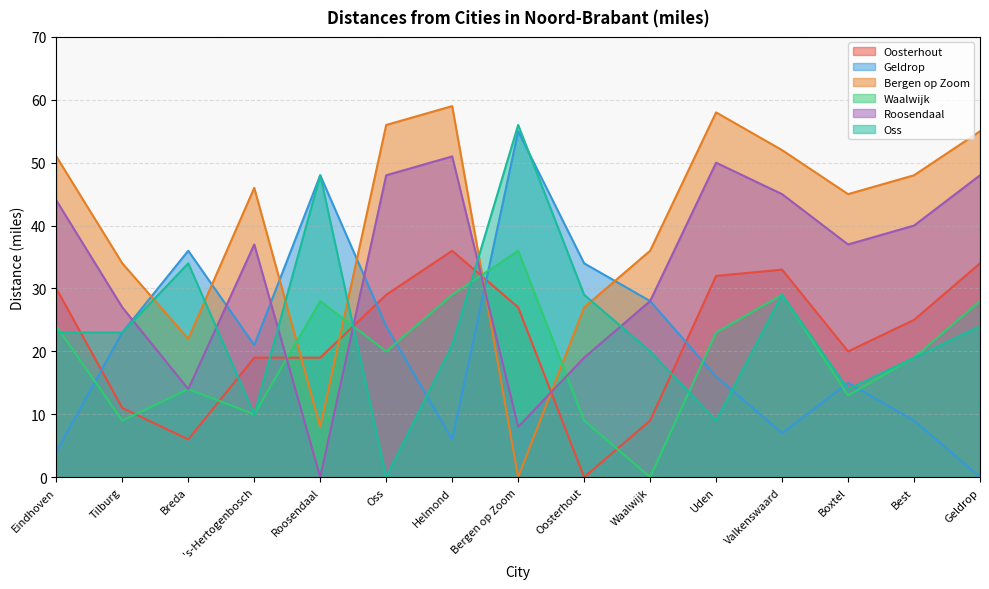

What are all the series names shown in the legend?

Oosterhout, Geldrop, Bergen op Zoom, Waalwijk, Roosendaal, Oss